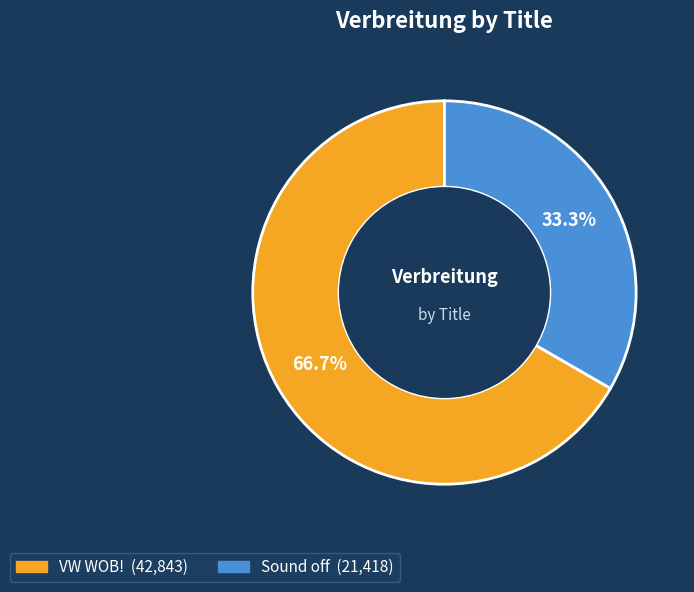

Which category accounts for the majority?

VW WOB!